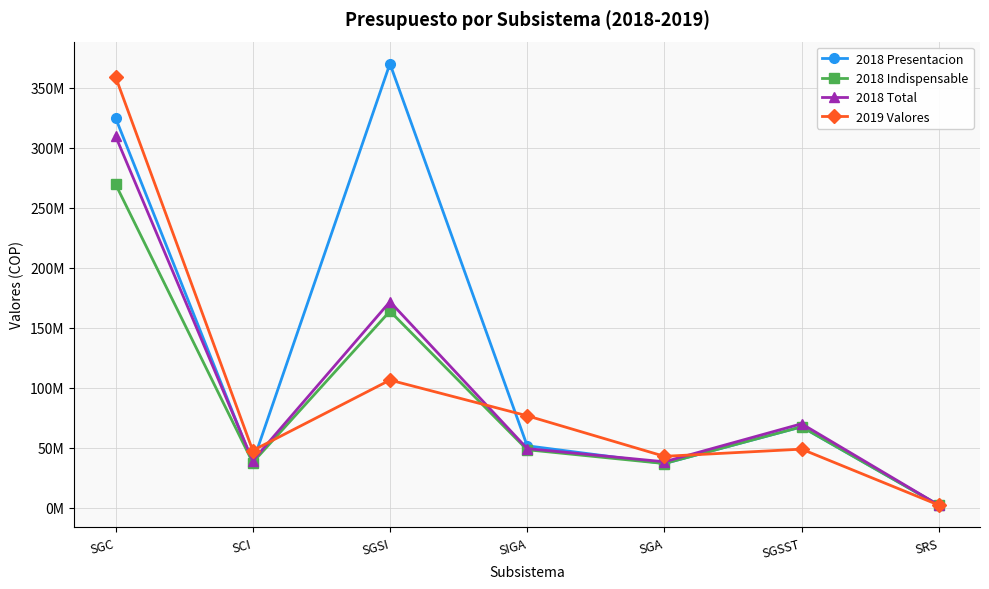

True or false: 2019 Valores has a value of 1244410 at SRS.

False